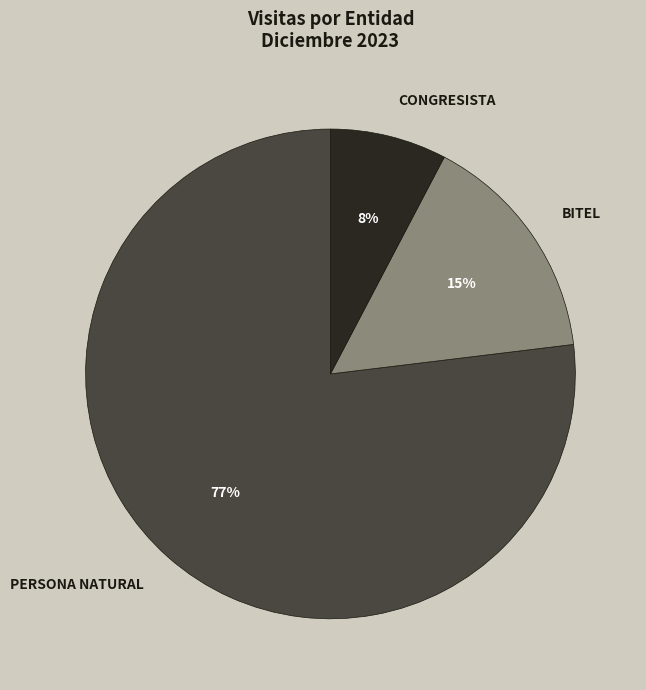

Rank the categories by value from highest to lowest.

PERSONA NATURAL, BITEL, CONGRESISTA